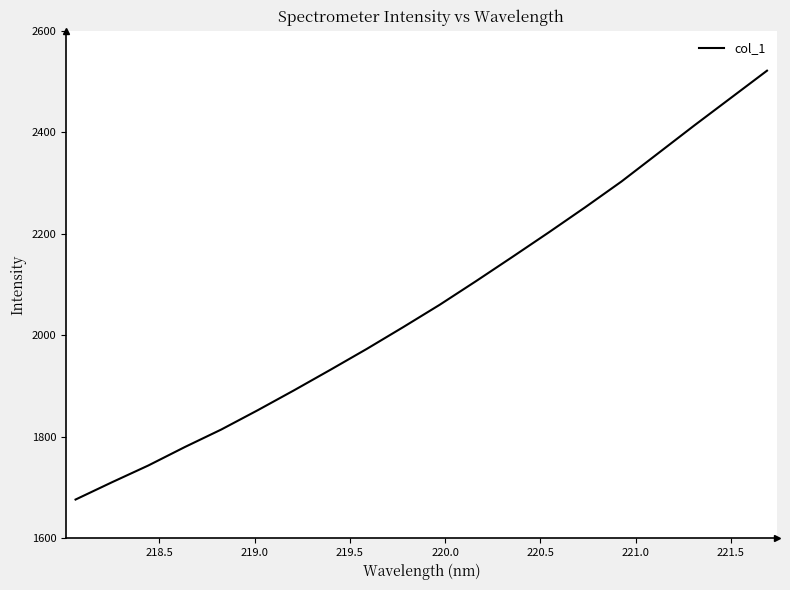

What is the difference between the maximum and minimum values?

844.8